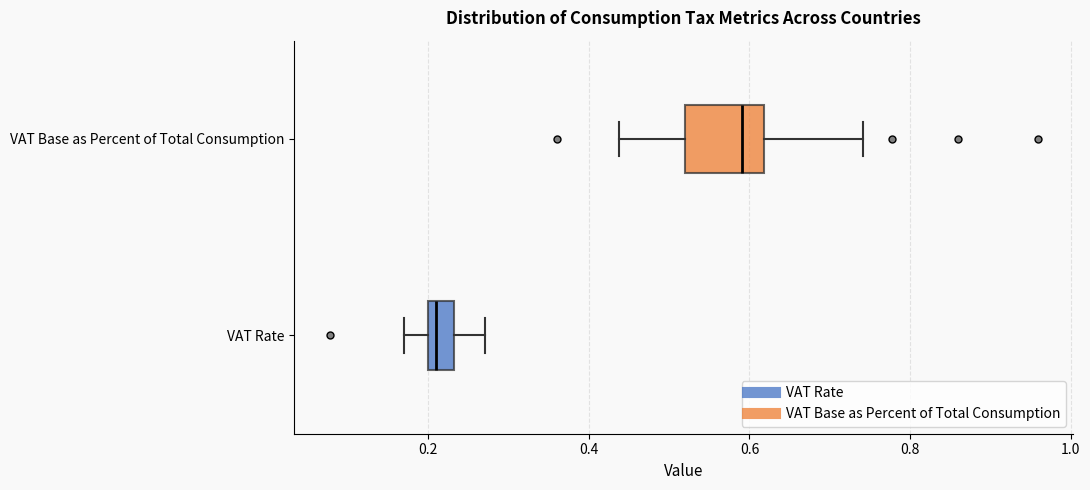

Reading bottom to top, transcribe this box plot: for each box, give where its median line is, the range the box spans, and where its two whiskers end, as read against the x-axis. The values are not printed on the chart, so give them approximately, as read against the axis.

VAT Rate: median 0.22, box 0.20 to 0.24, whiskers 0.18 to 0.28
VAT Base as Percent of Total Consumption: median 0.60, box 0.52 to 0.62, whiskers 0.44 to 0.74